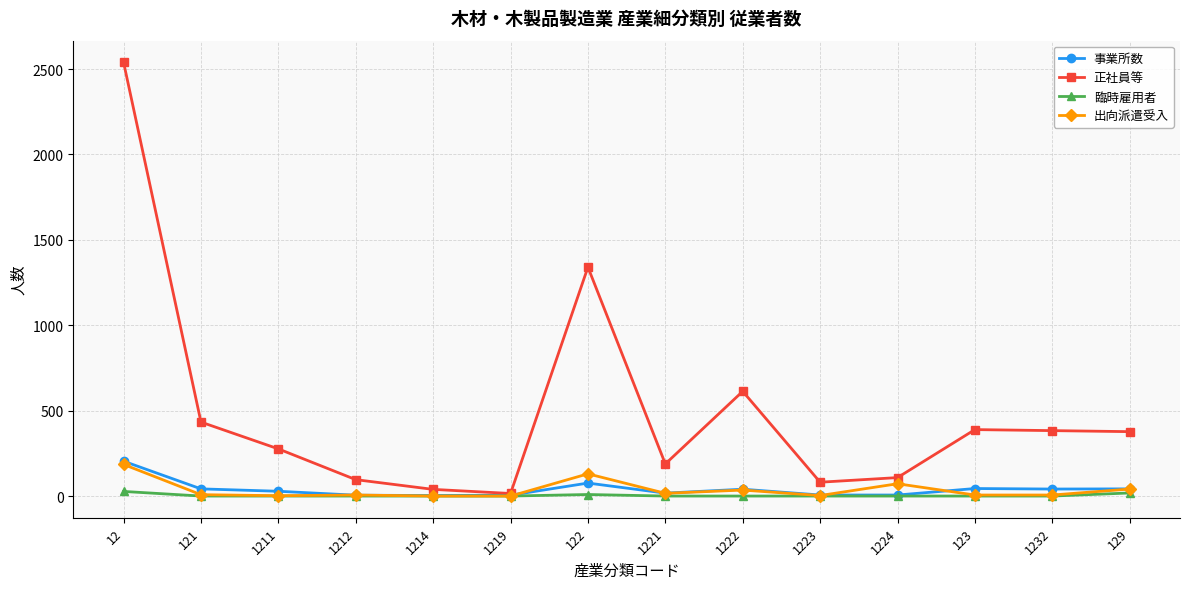

Read the 正社員等 value at 1212, to the nearest 100.

100